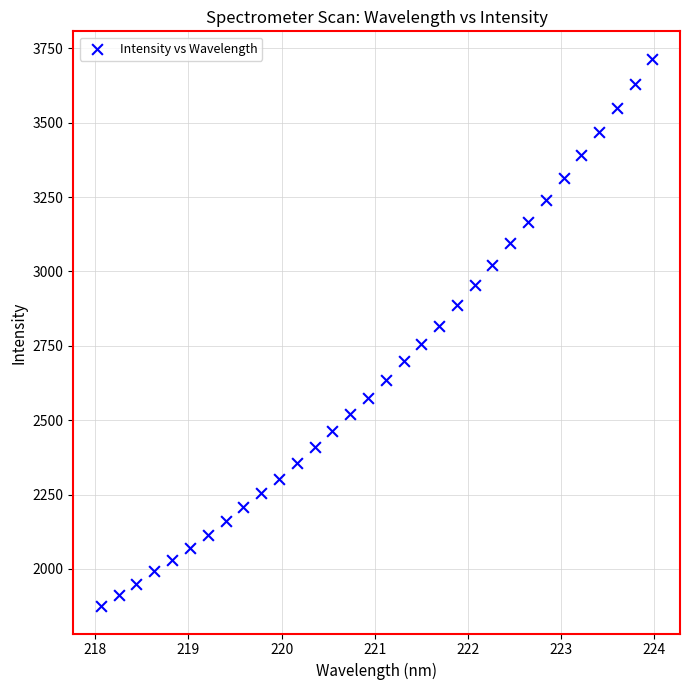

What is the range of X values (max minus min)?

5.9